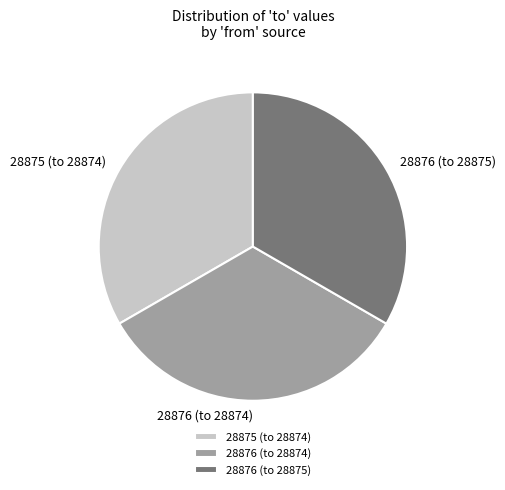

Combined, do 28876 (to 28875) and 28875 (to 28874) account for over 50%?

Yes